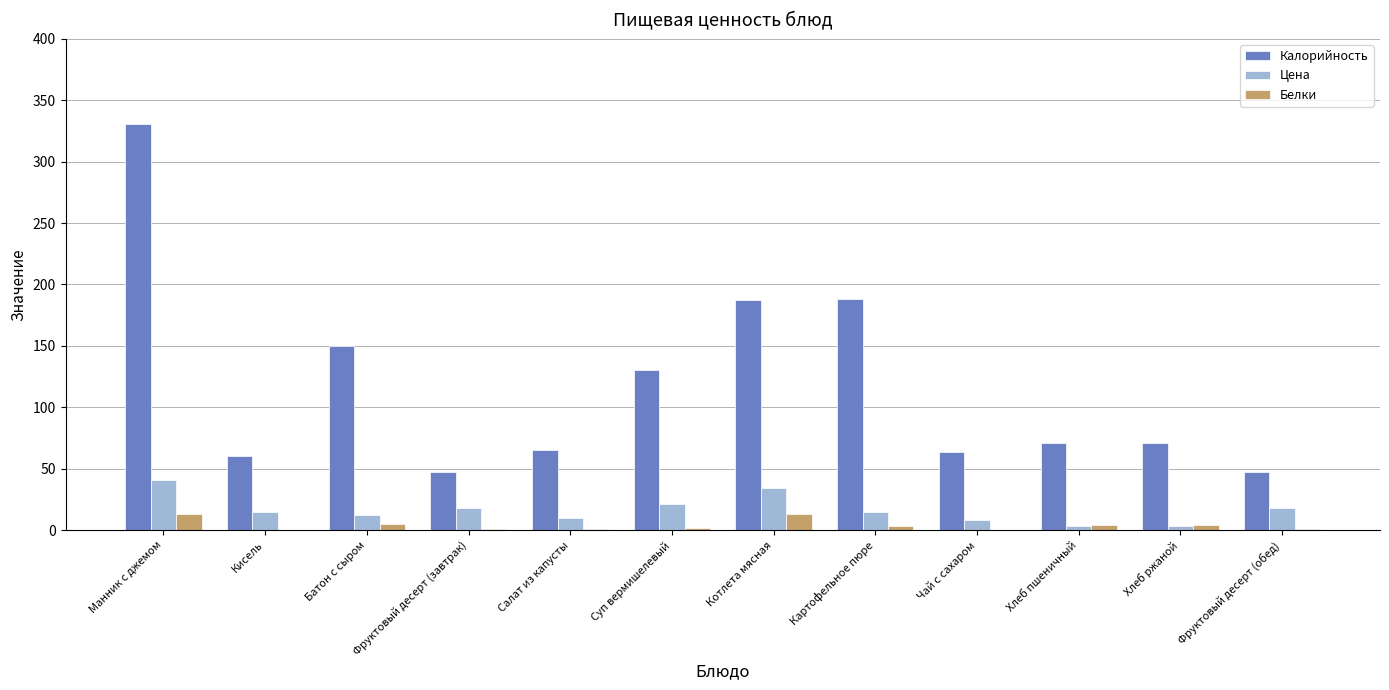

At which label does Цена first exceed 15?

Манник с джемом